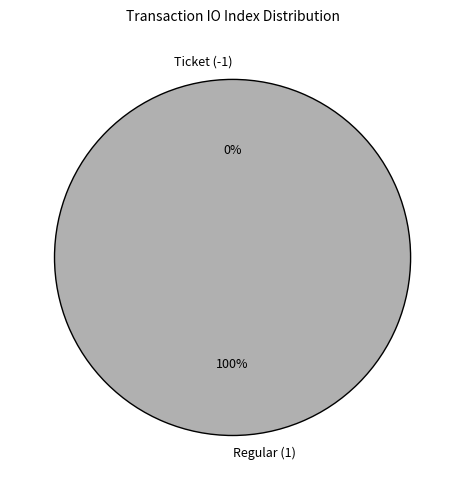

The Regular (1) slice represents 100% of the pie. True or false?

True